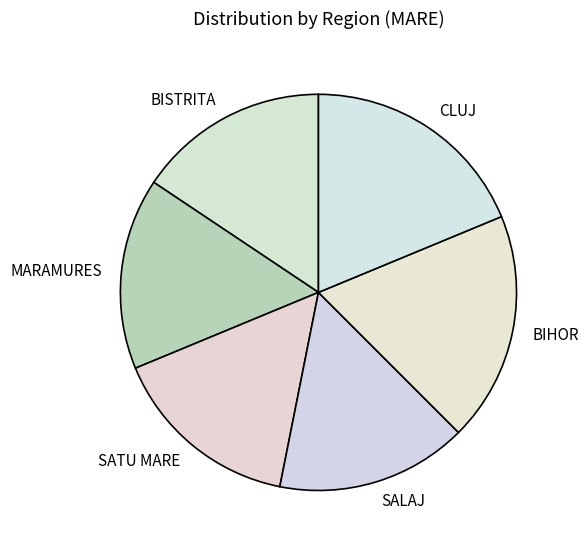

Is there a majority slice in this chart?

No